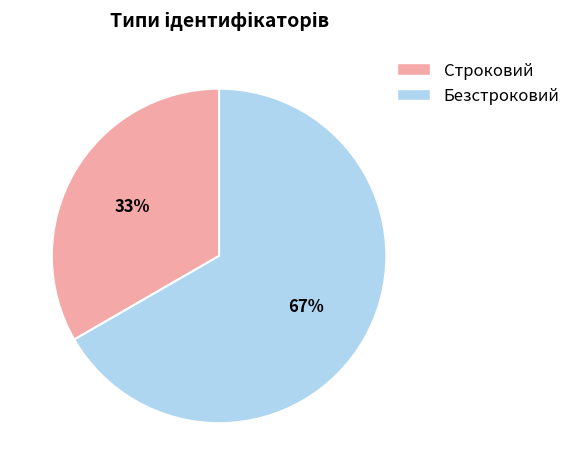

Is there any slice that represents more than half of the pie?

Yes